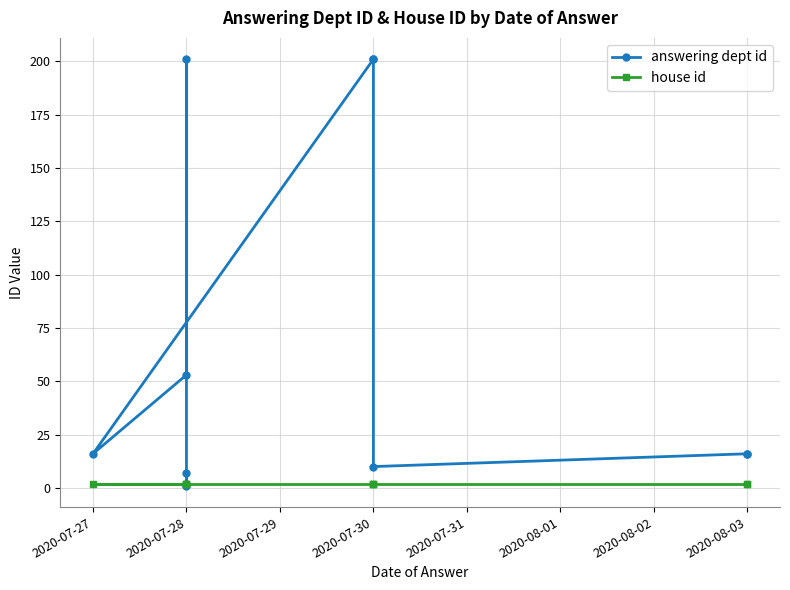

True or false: answering dept id has a value of 201 at 2020-07-30.

True